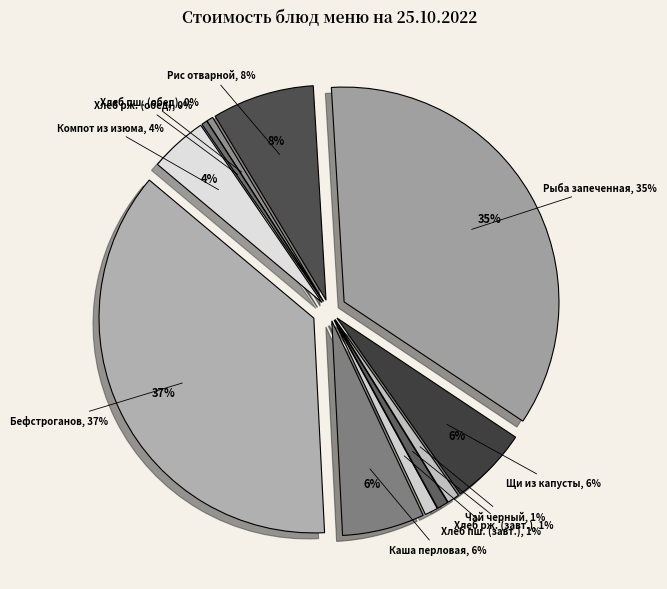

Is Рыба запеченная в сметанном соусе the majority of the pie?

No